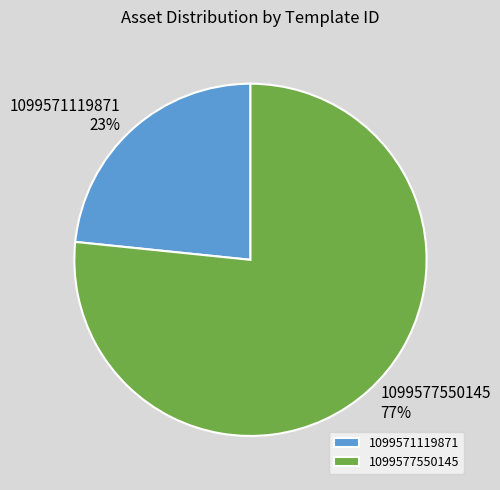

How many segments does this pie chart have?

2